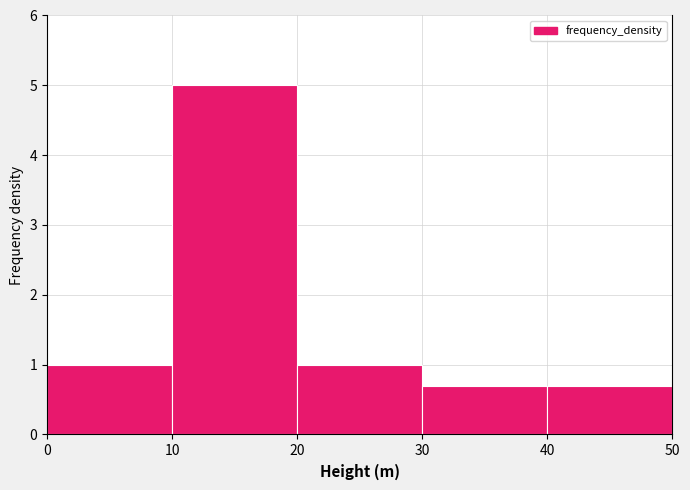

Reading left to right, list every bar in this chart as the range it spans on the x-axis followed by its height. The values are not printed on the chart, so give them approximately, as read against the axis.

0 to 10: 1.0
10 to 20: 5.0
20 to 30: 1.0
30 to 40: 0.7
40 to 50: 0.7